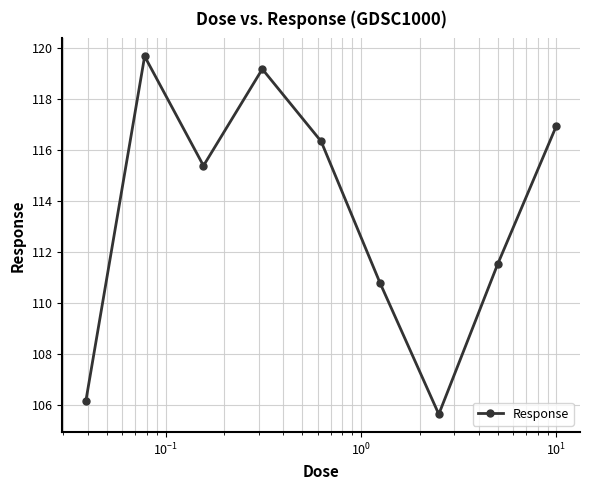

How many interior local peaks (higher than both neighbors) does the data have?

2